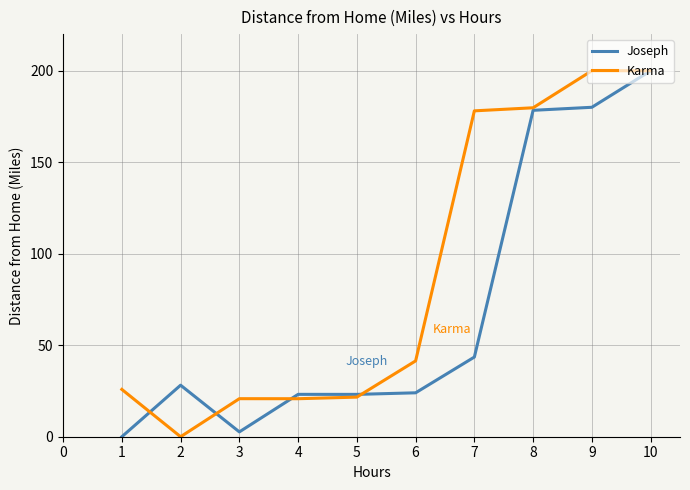

At how many categories does at least one series exceed 36?

5